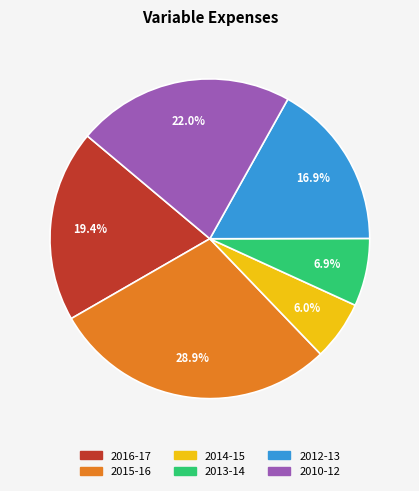

To the nearest percent, what is the combined percentage of 2014-15 and 2012-13?

23%